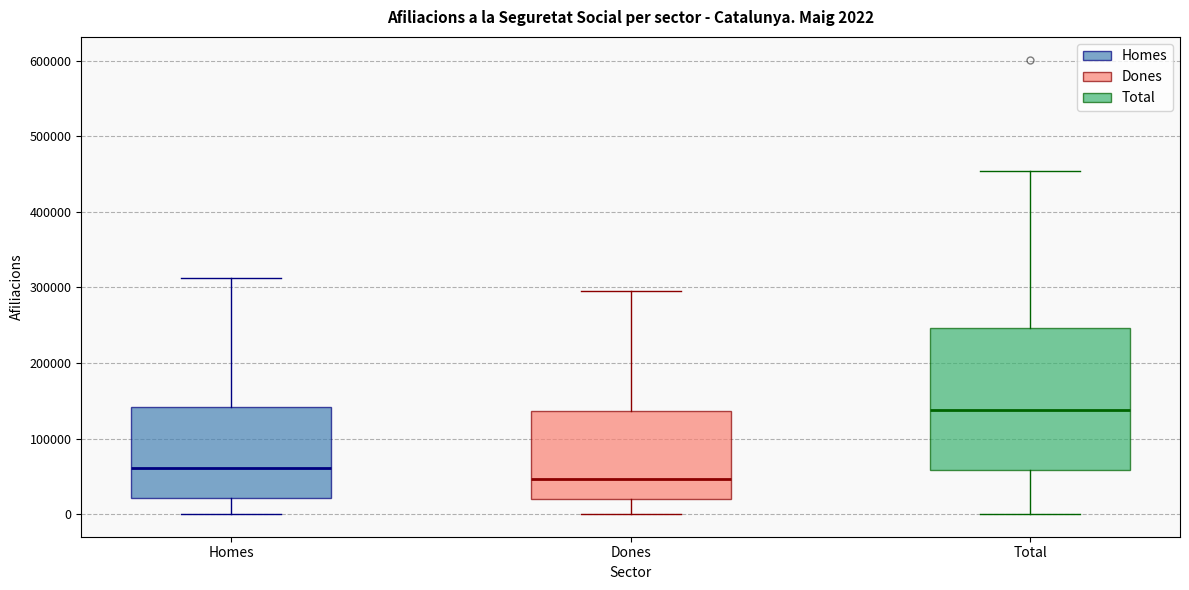

Which box's median line is the highest?

Total